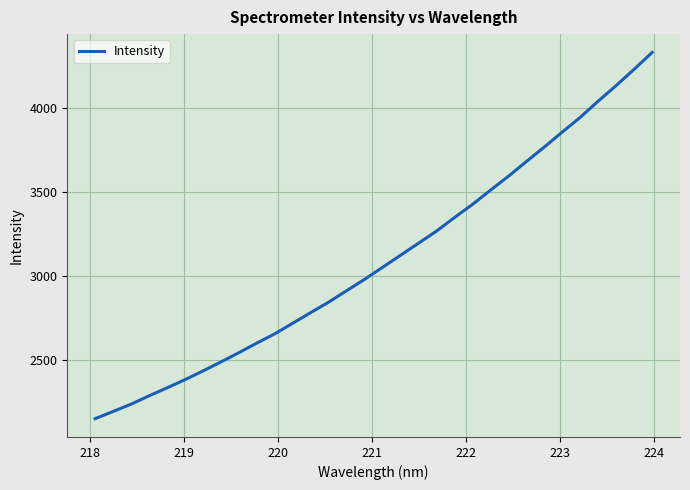

Reading right to left, what are all the values shown in this chart?

4329.9	4230.1	4133.5	4040.9	3944.7	3857.3	3768.3	3682.0	3594.5	3511.6	3427.2	3349.3	3268.7	3196.9	3125.2	3053.6	2982.1	2914.9	2846.8	2784.3	2721.2	2658.1	2602.9	2545.7	2490.5	2436.8	2385.1	2336.5	2288.9	2239.4	2195.9	2153.2